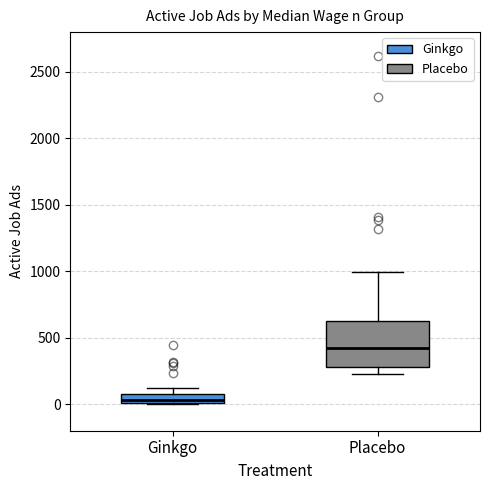

Comparing the boxes themselves (not the whiskers), which one is the tallest?

Placebo